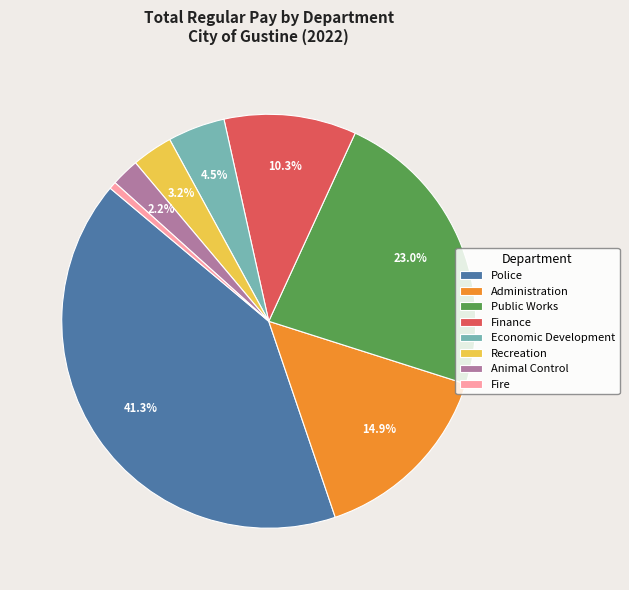

Approximately how many times larger is the value at Public Works compared to Police?

0.6